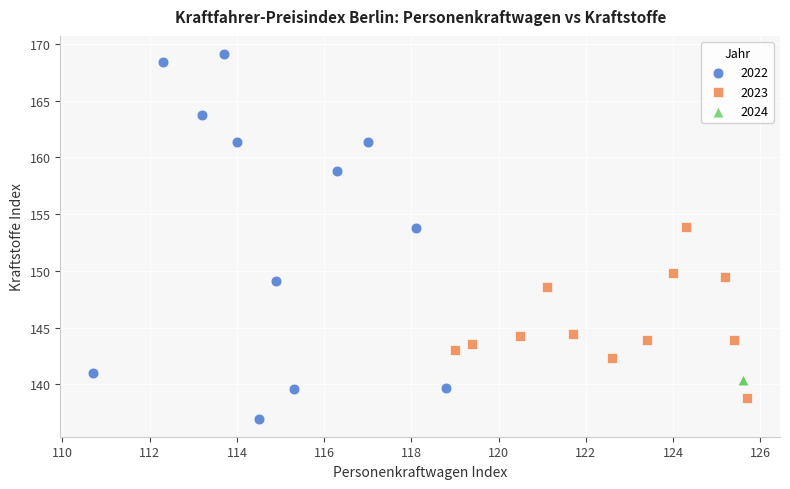

What are all the series names shown in the legend?

2022, 2023, 2024